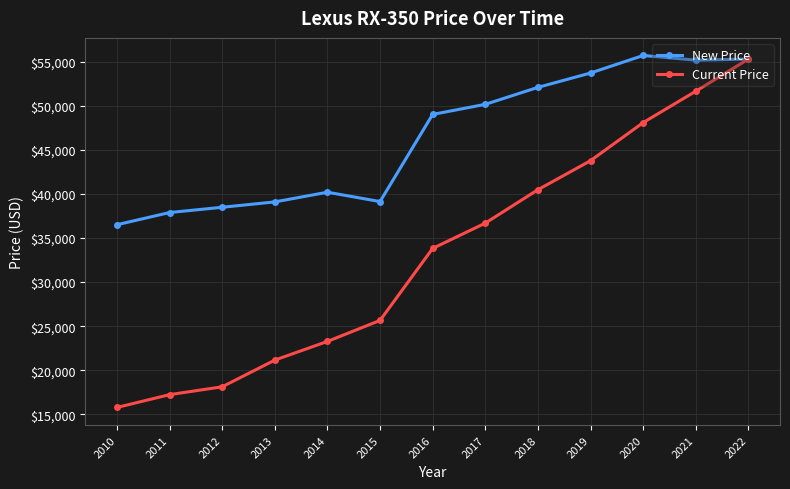

True or false: Current Price has more than 0 interior local peaks.

False